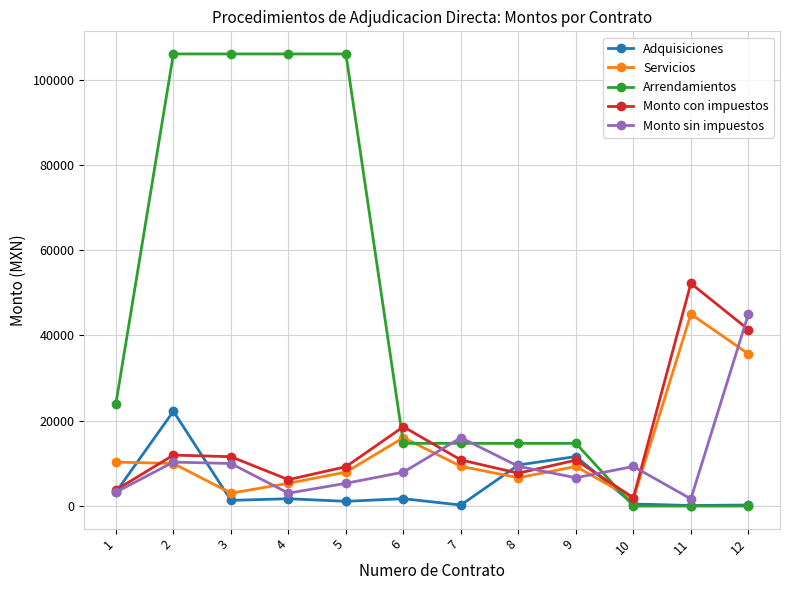

True or false: Monto sin impuestos and Monto con impuestos intersect in this chart.

True